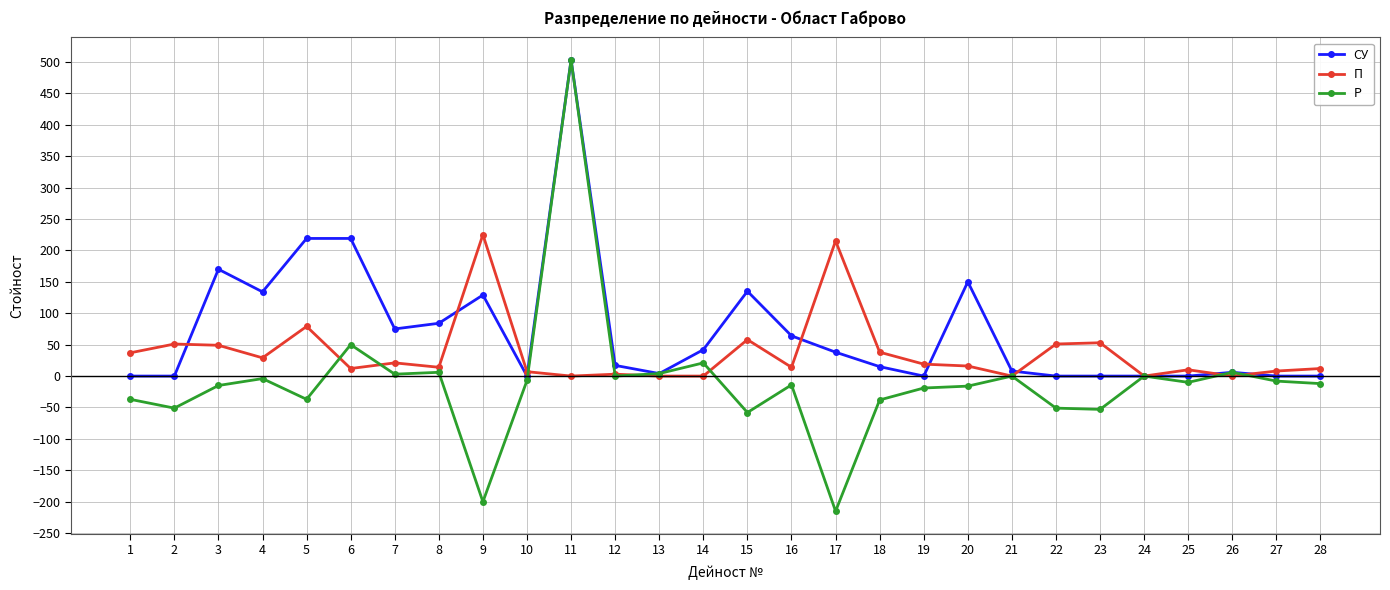

Rank the series at 9 from highest to lowest value.

П, СУ, Р